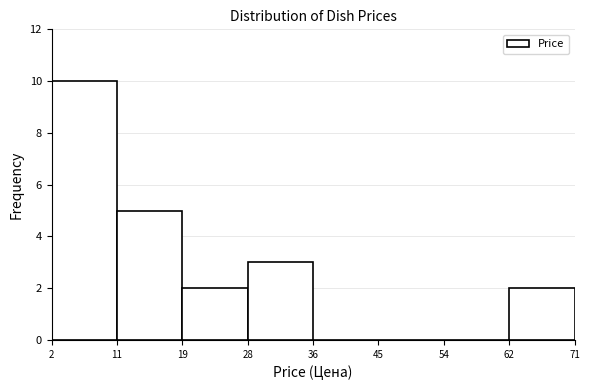

Reading left to right, list every bar in this chart as the range it spans on the x-axis followed by its height. The values are not printed on the chart, so give them approximately, as read against the axis.

2 to 11: 10
11 to 19: 5
19 to 28: 2
28 to 36: 3
36 to 45: 0
45 to 54: 0
54 to 62: 0
62 to 71: 2